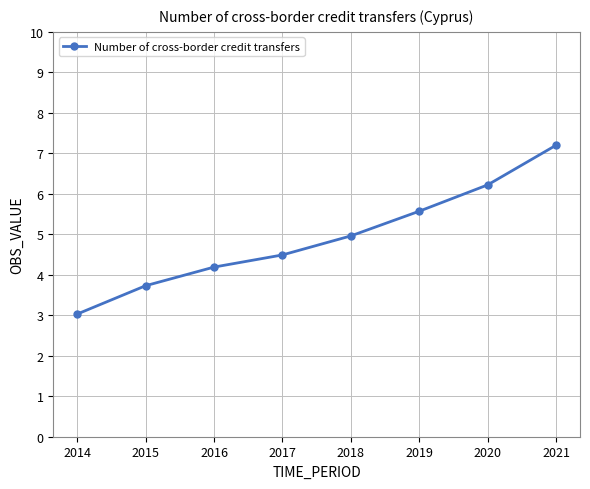

What is the sum of all values?

39.4